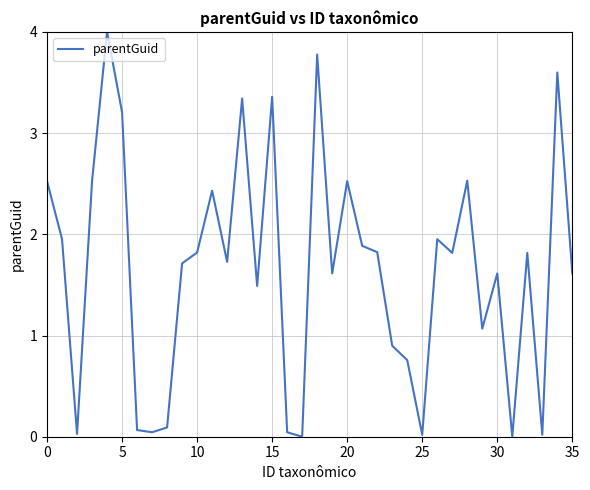

Count the number of values greater than 1.

25